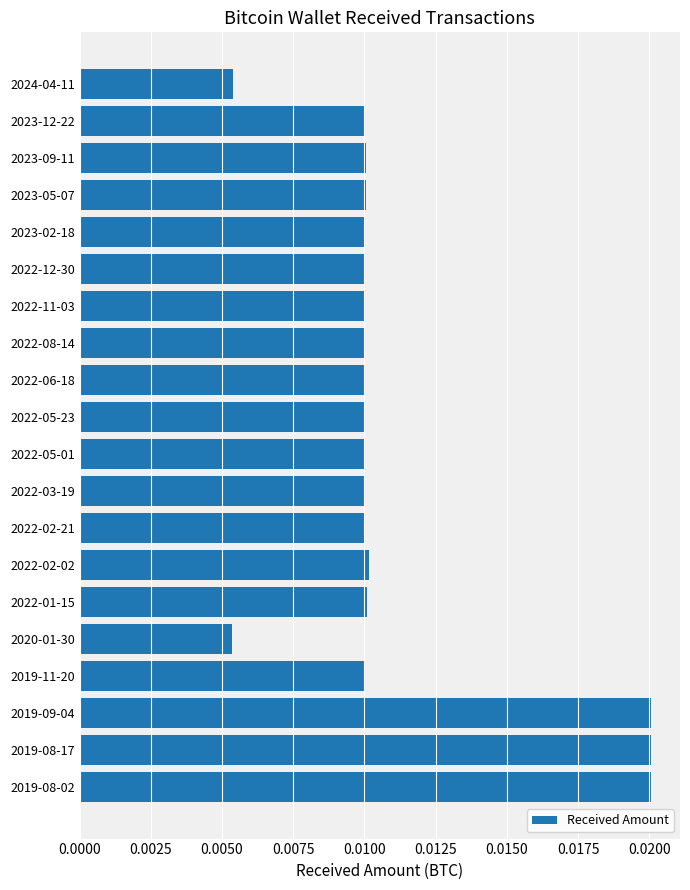

What position from the top is 2019-11-20?

17